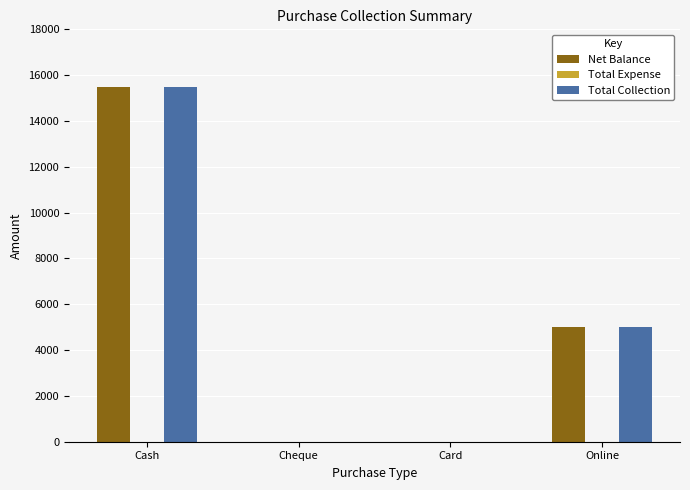

What is the sum of all Net Balance values?

20500